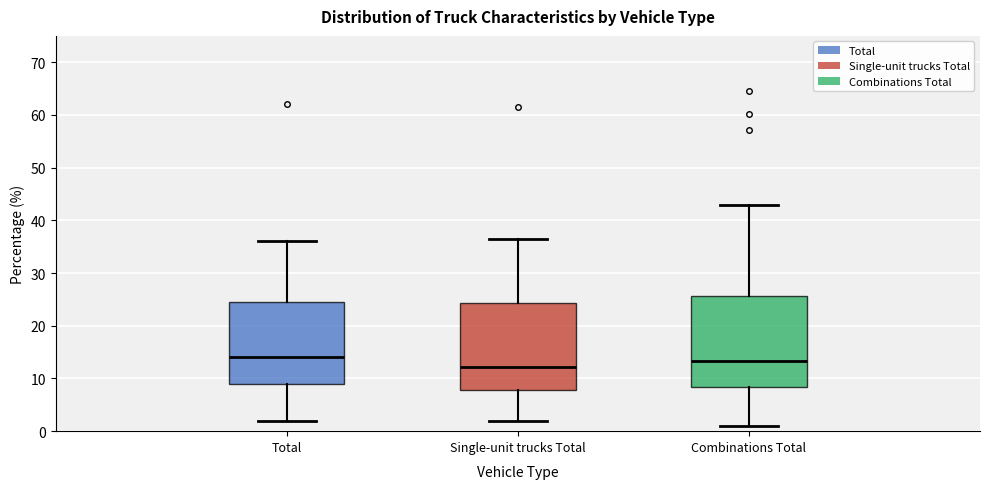

Where does the lower whisker of the box for Single-unit trucks Total end on the y-axis? The values are not printed on the chart, so give them approximately, as read against the axis.

2